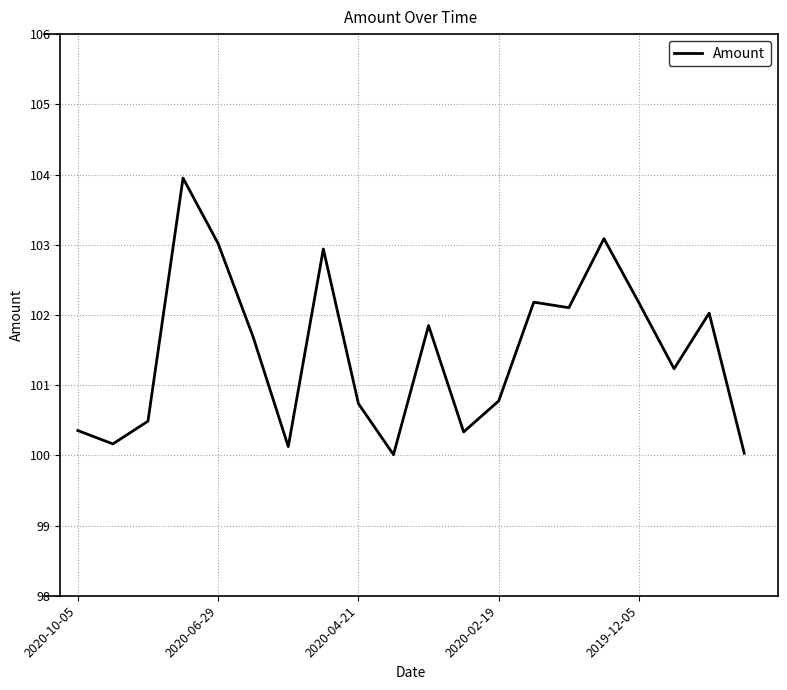

What is the maximum value shown in the chart?

103.9